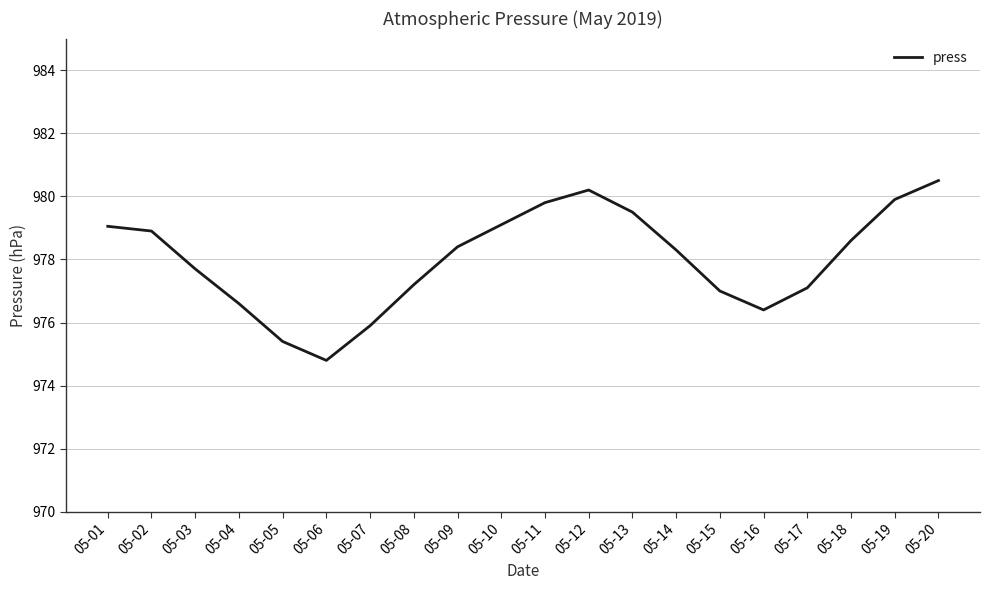

The chart shows a value of 599.1 at 05-13. True or false?

False